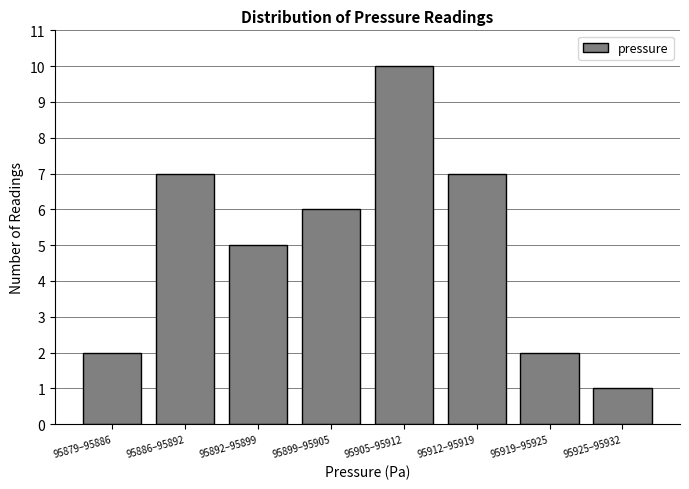

Reading left to right, list all the values displayed in this chart.

2	7	5	6	10	7	2	1